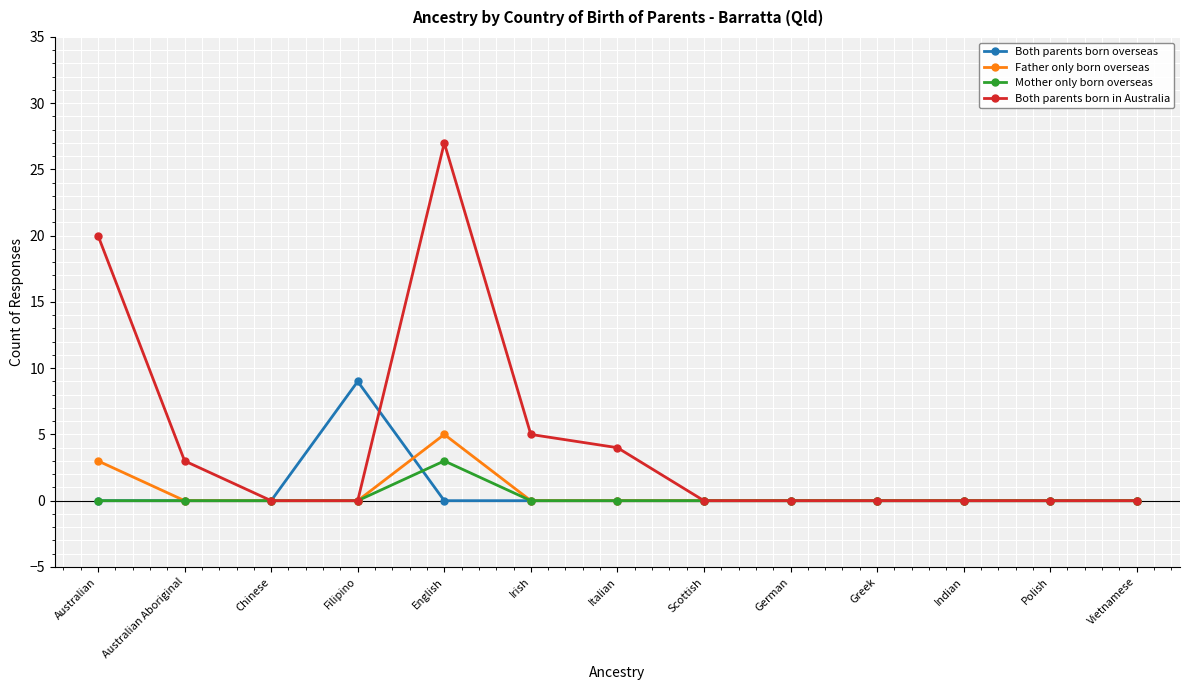

True or false: Mother only born overseas has more than 0 points higher than both neighbors.

True